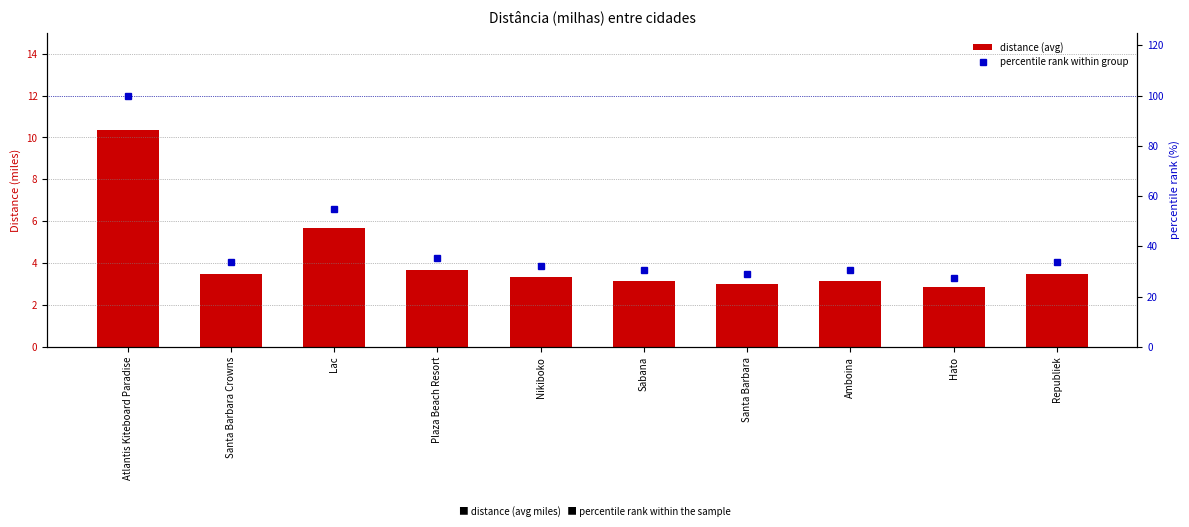

Reading left to right, extract all data points from this chart.

distance (avg): 10.3	3.5	5.7	3.7	3.3	3.2	3.0	3.2	2.8	3.5
percentile rank within group: 100.0	33.9	54.8	35.5	32.3	30.6	29.0	30.6	27.4	33.9